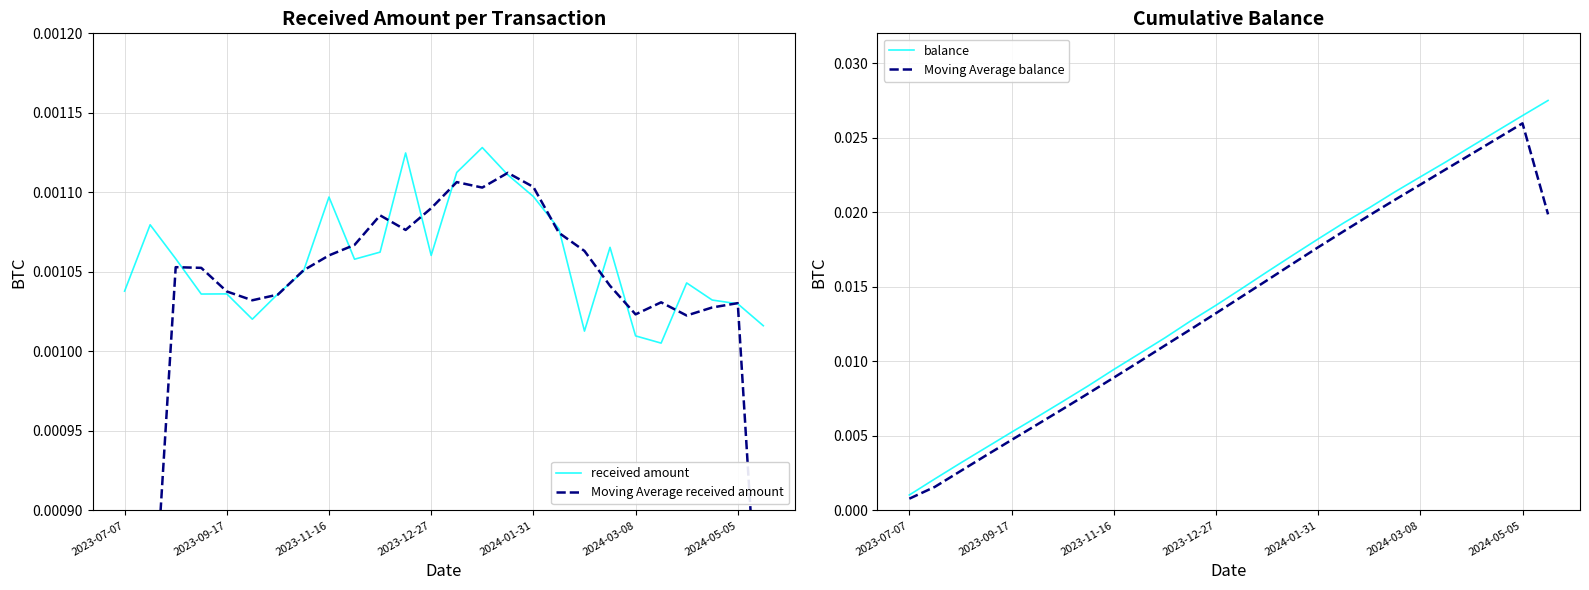

At which label is balance closest to 0?

2023-07-07